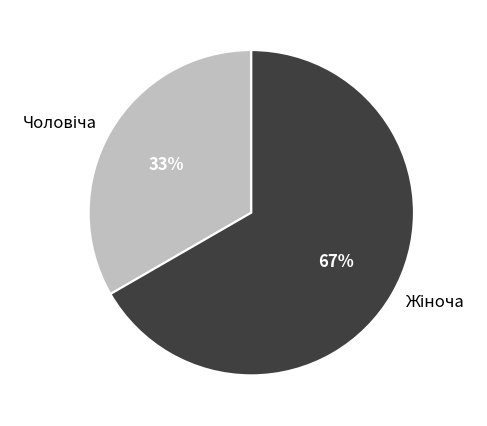

How many slices are in this pie chart?

2